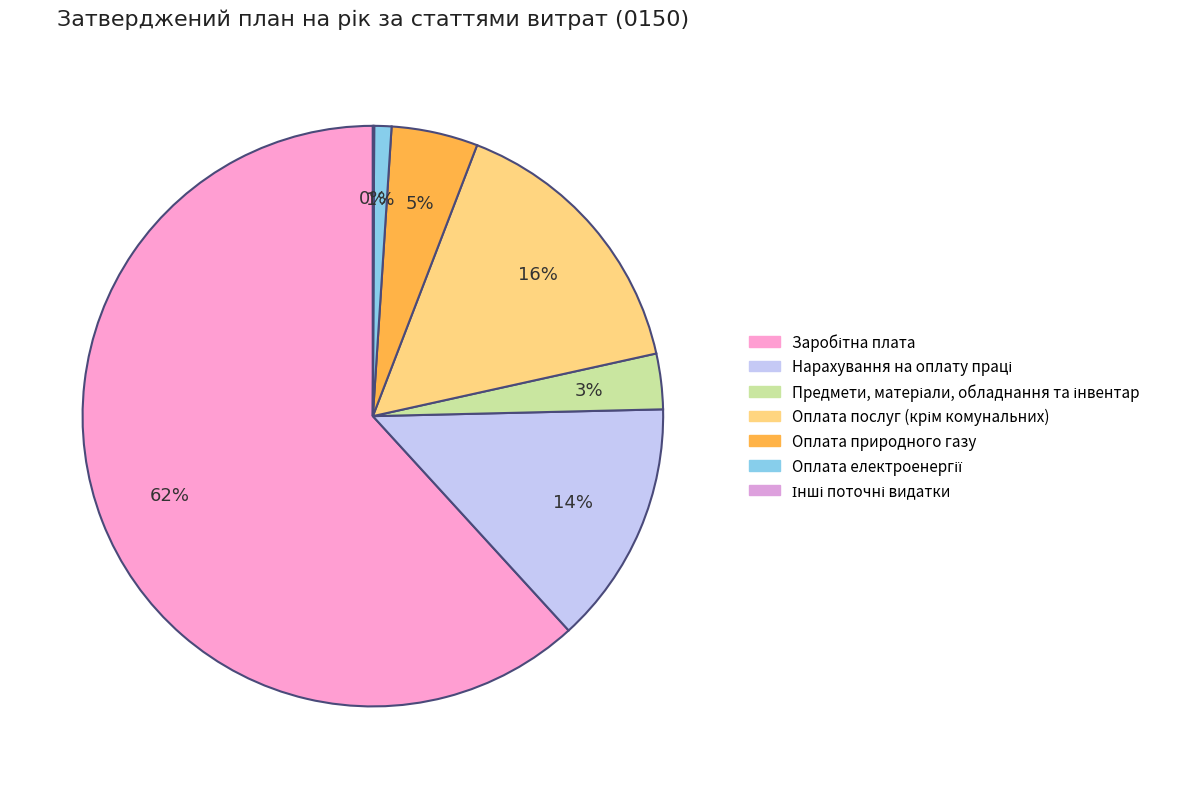

Rank the categories by value from highest to lowest.

Заробітна плата, Оплата послуг (крім комунальних), Нарахування на оплату праці, Оплата природного газу, Предмети, матеріали, обладнання та інвентар, Оплата електроенергії, Інші поточні видатки